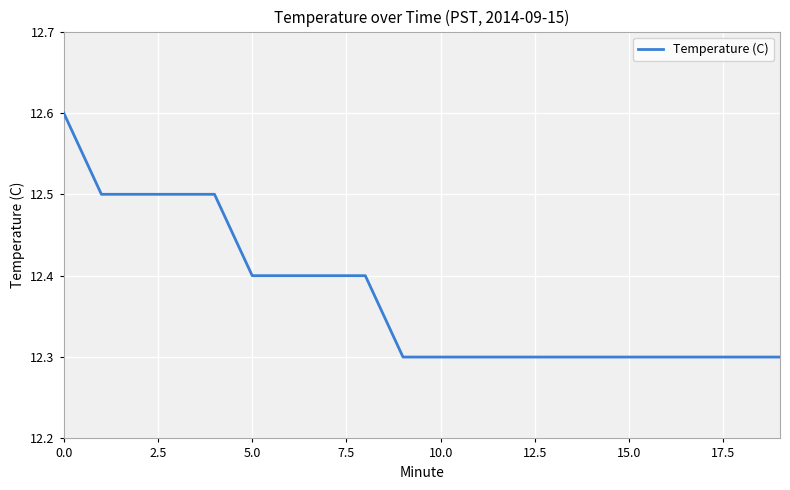

What is the difference between the maximum and minimum values?

0.3